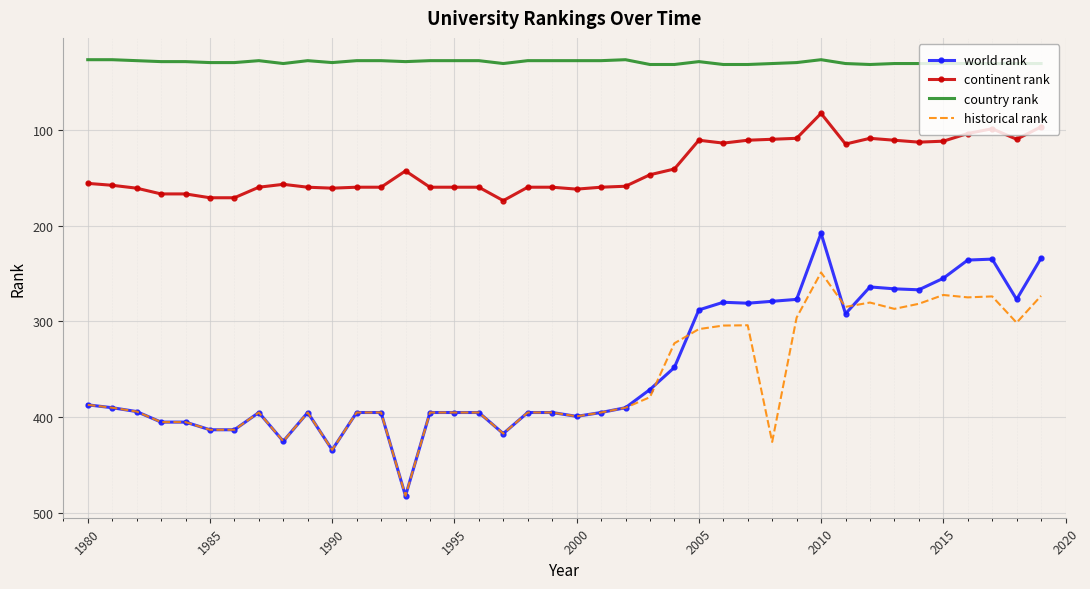

Which series has the widest spread of values?

world rank